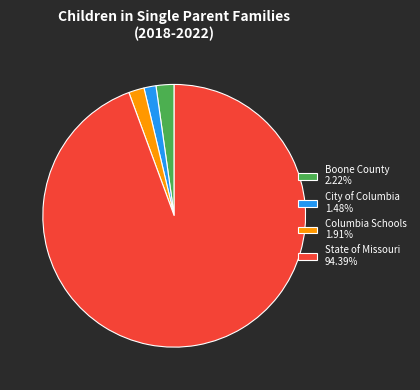

Which slice represents more than half of the pie?

State of Missouri